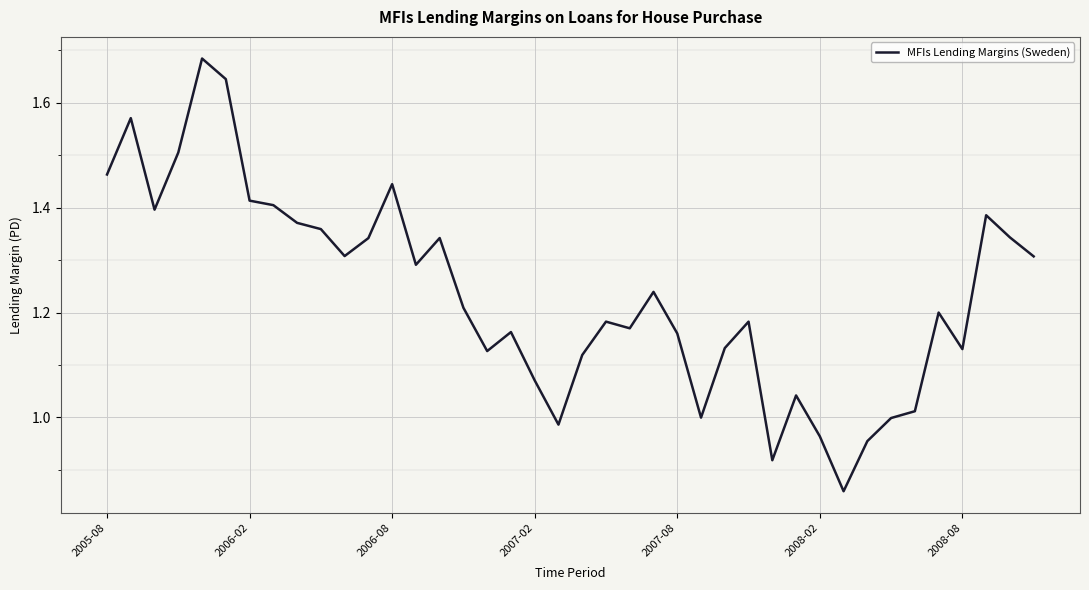

What is the difference between the maximum and minimum values?

0.8